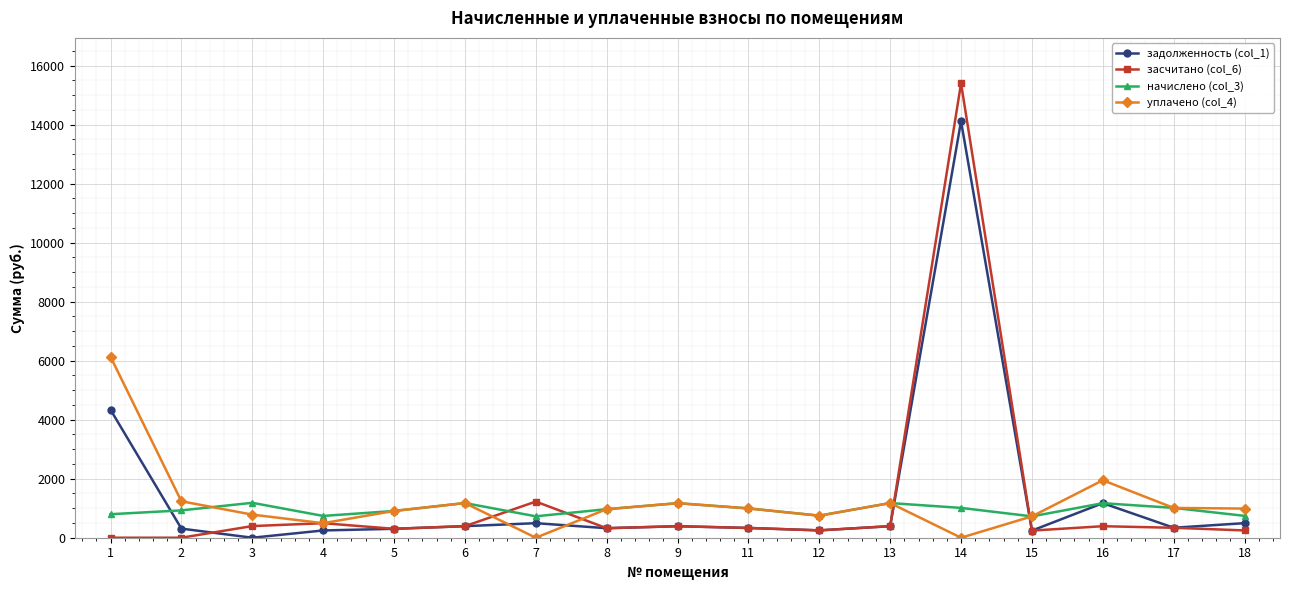

What is the sum of all засчитано (col_6) values?

21109.1